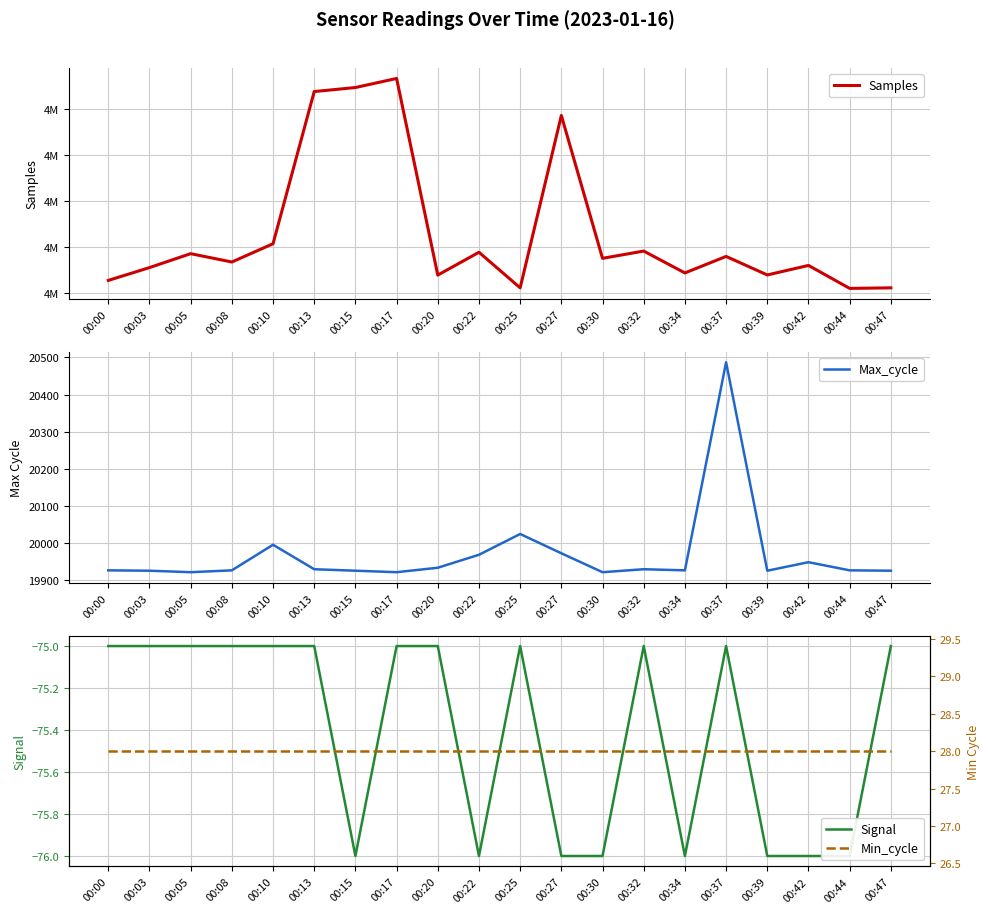

True or false: Max_cycle and Samples cross at least once.

False